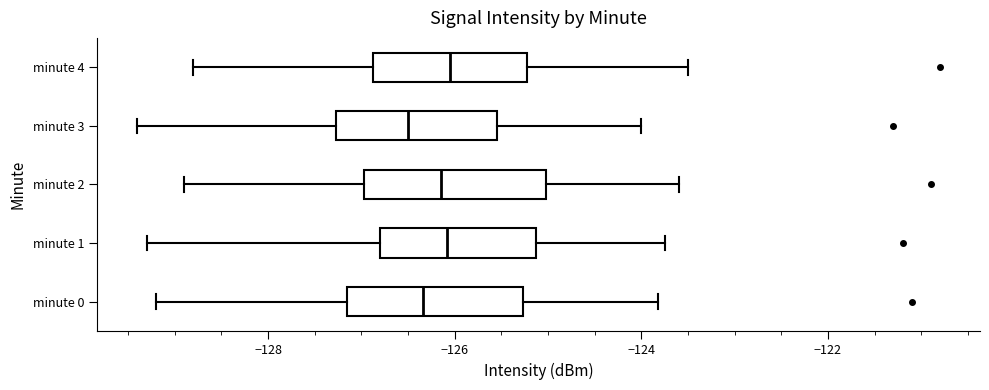

Reading bottom to top, transcribe this box plot: for each box, give where its median line is, the range the box spans, and where its two whiskers end, as read against the x-axis. The values are not printed on the chart, so give them approximately, as read against the axis.

minute 0: median -126.4, box -127.2 to -125.2, whiskers -129.2 to -123.8
minute 1: median -126.0, box -126.8 to -125.2, whiskers -129.2 to -123.8
minute 2: median -126.2, box -127.0 to -125.0, whiskers -128.8 to -123.6
minute 3: median -126.4, box -127.2 to -125.6, whiskers -129.4 to -124.0
minute 4: median -126.0, box -126.8 to -125.2, whiskers -128.8 to -123.4